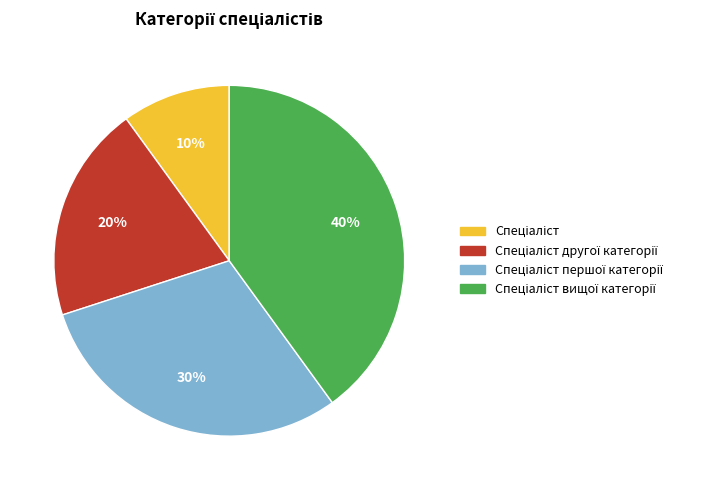

Is there any slice that represents more than half of the pie?

No